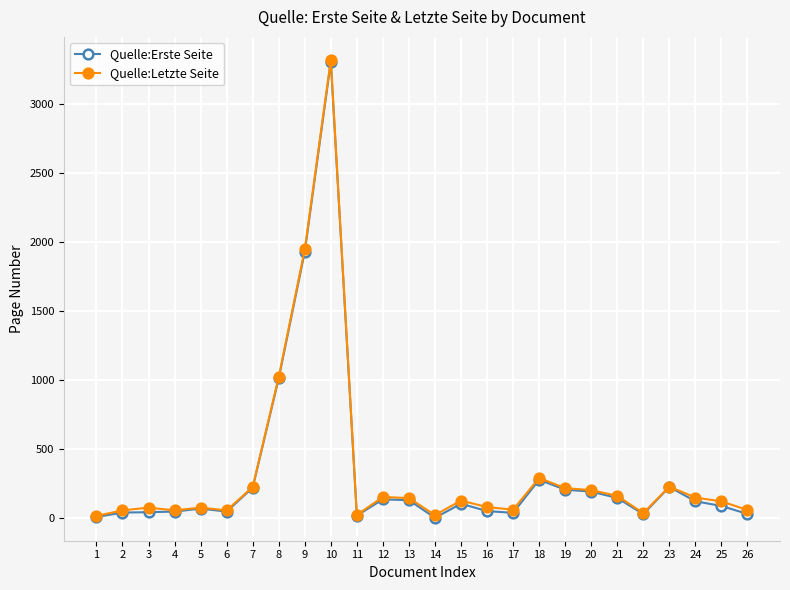

At which category is the sum across all series the highest?

10